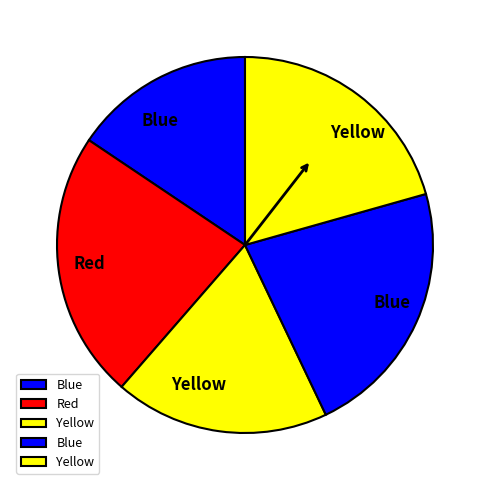

Count the number of slices in the pie.

5